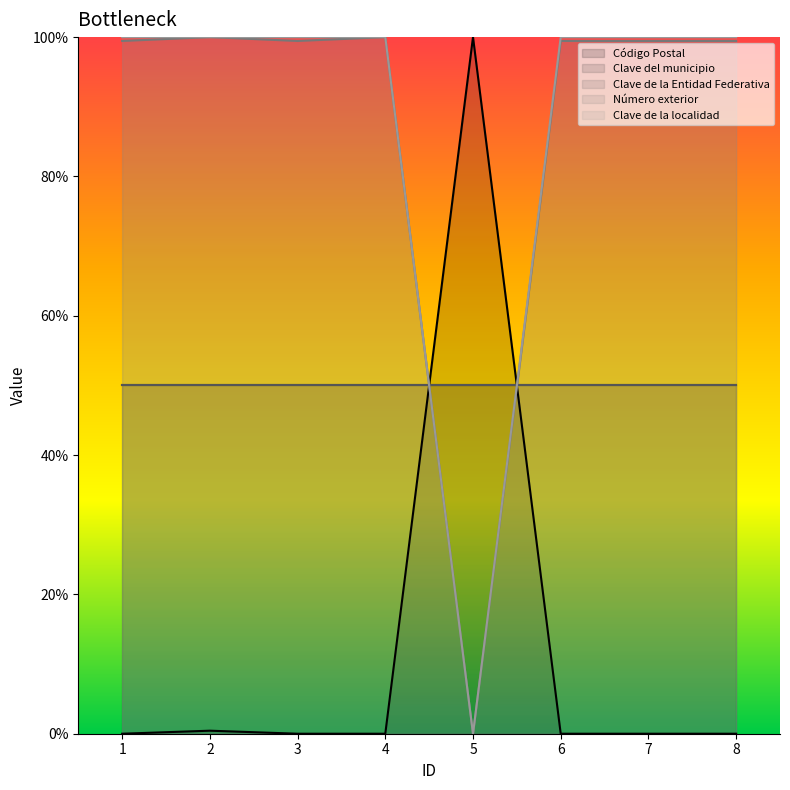

True or false: Número exterior and Clave de la localidad intersect in this chart.

False